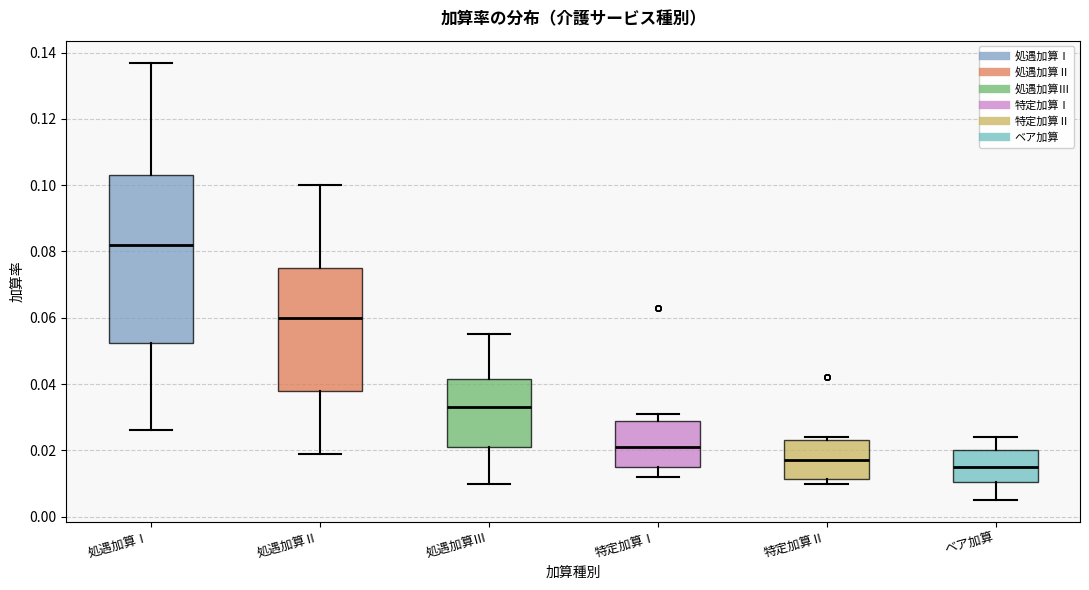

Reading left to right, transcribe this box plot: for each box, give where its median line is, the range the box spans, and where its two whiskers end, as read against the y-axis. The values are not printed on the chart, so give them approximately, as read against the axis.

処遇加算Ⅰ: median 0.082, box 0.052 to 0.104, whiskers 0.026 to 0.138
処遇加算Ⅱ: median 0.060, box 0.038 to 0.076, whiskers 0.020 to 0.100
処遇加算Ⅲ: median 0.034, box 0.022 to 0.042, whiskers 0.010 to 0.056
特定加算Ⅰ: median 0.022, box 0.016 to 0.030, whiskers 0.012 to 0.032
特定加算Ⅱ: median 0.018, box 0.012 to 0.024, whiskers 0.010 to 0.024 (just above the box's upper edge)
ベア加算: median 0.016, box 0.010 to 0.020, whiskers 0.006 to 0.024